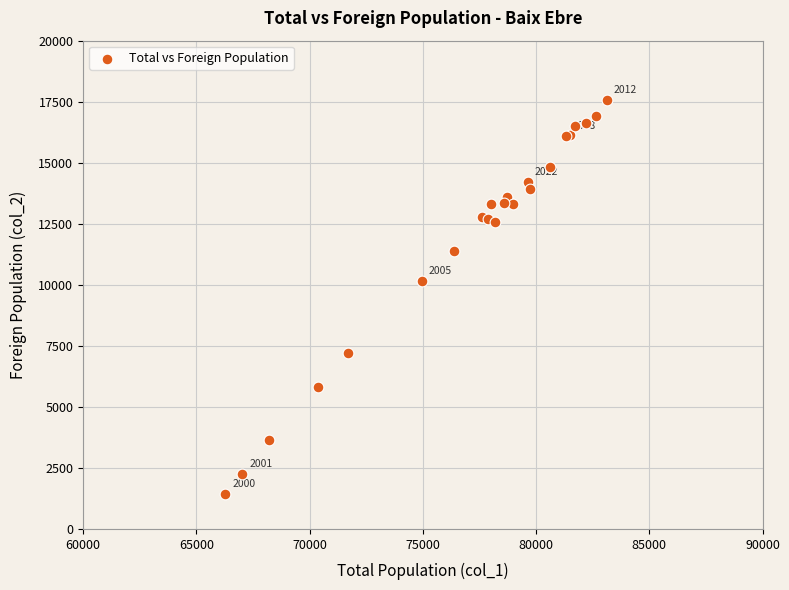

What Y value in the scatter plot is closest to 9500?

10165